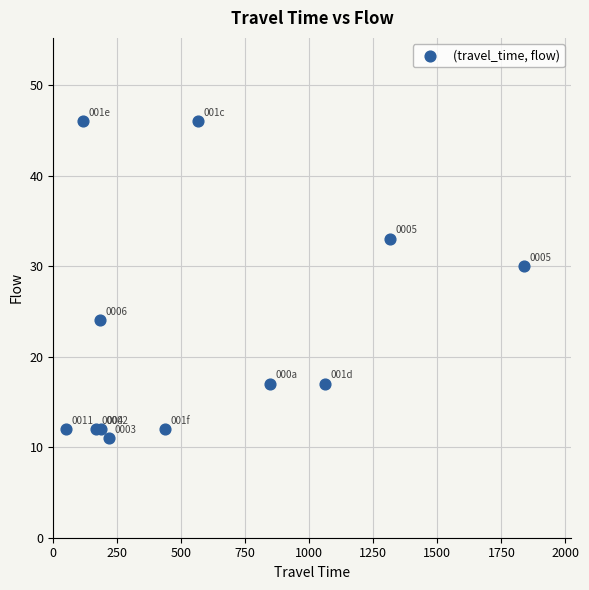

What Y value in the scatter plot is closest to 28?

30